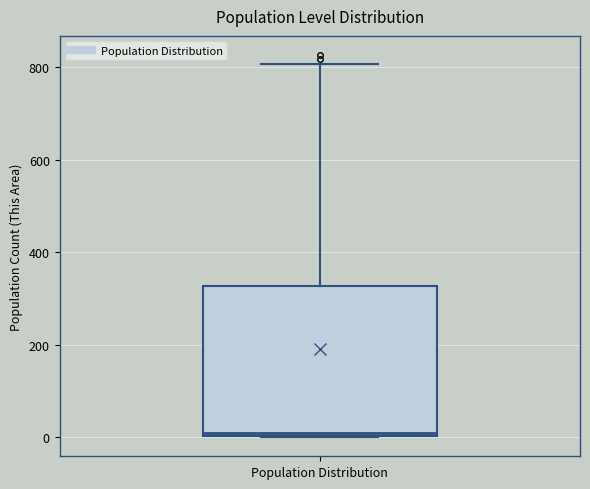

Transcribe this box plot: give where the median line is, the range the box spans, and where the two whiskers end, as read against the y-axis. The values are not printed on the chart, so give them approximately, as read against the axis.

median 0 (just above the box's lower edge), box 0 to 320, whiskers 0 to 800